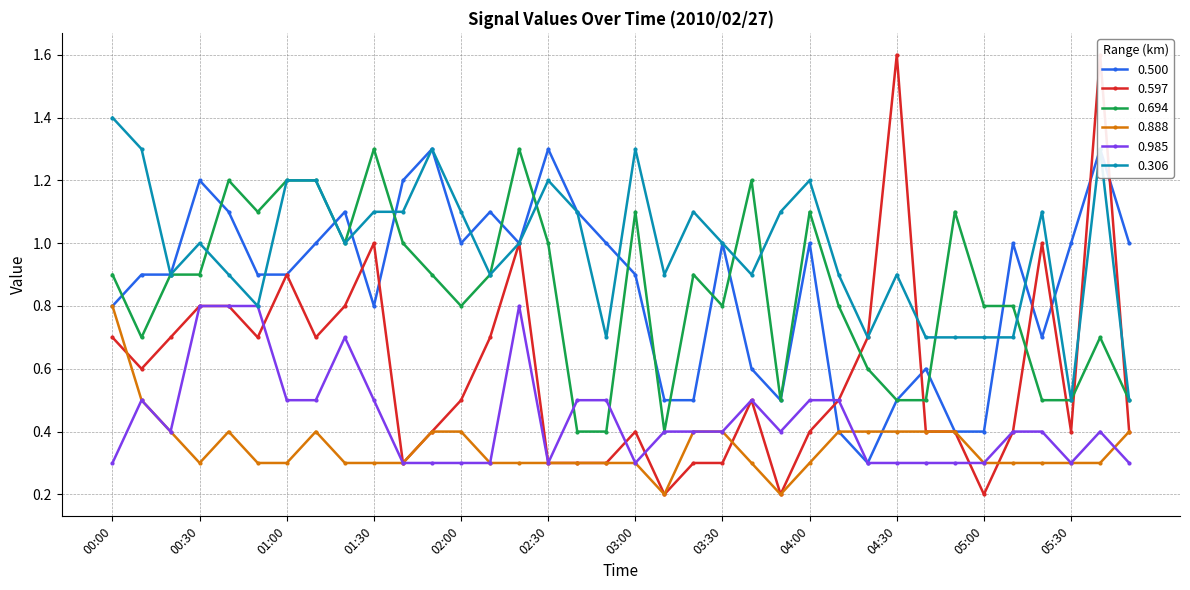

Is this an area chart (filled region under the line)?

No